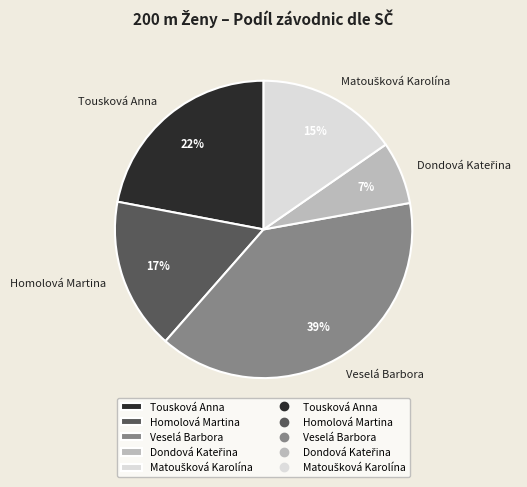

Does any single category account for the majority?

No